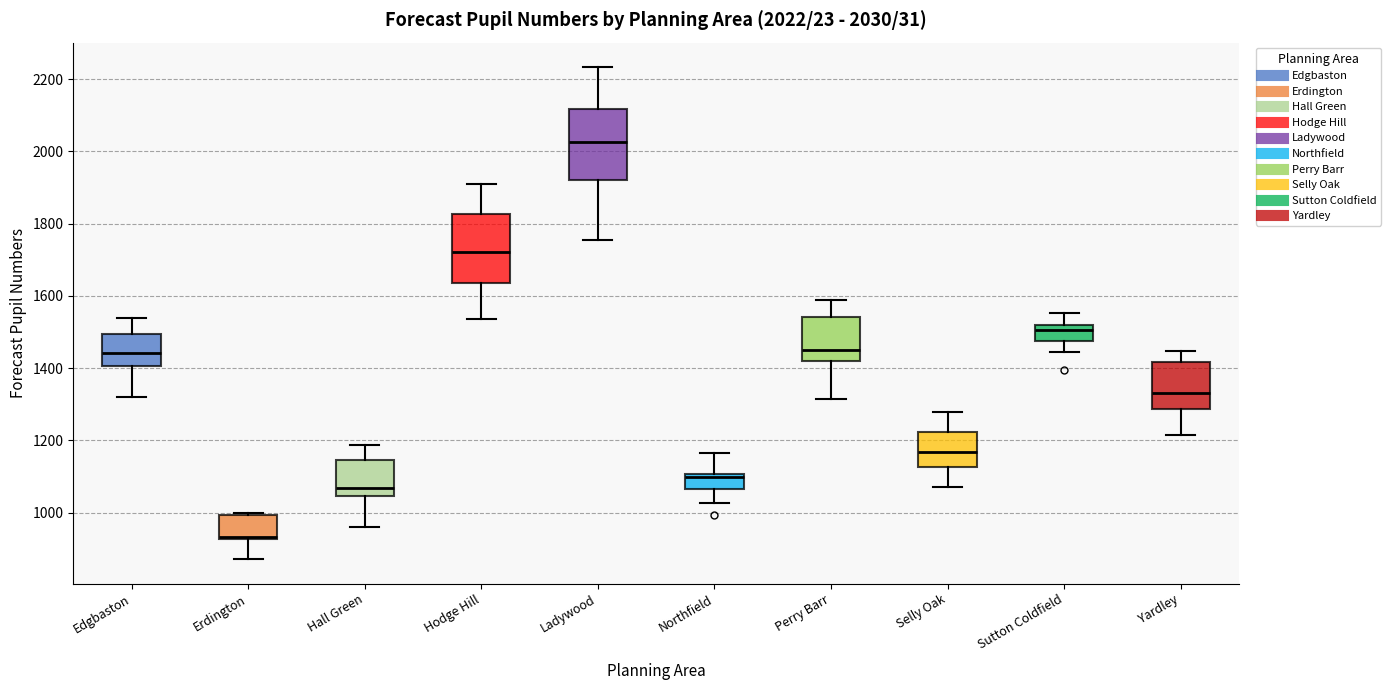

Which box's median line is the lowest?

Erdington